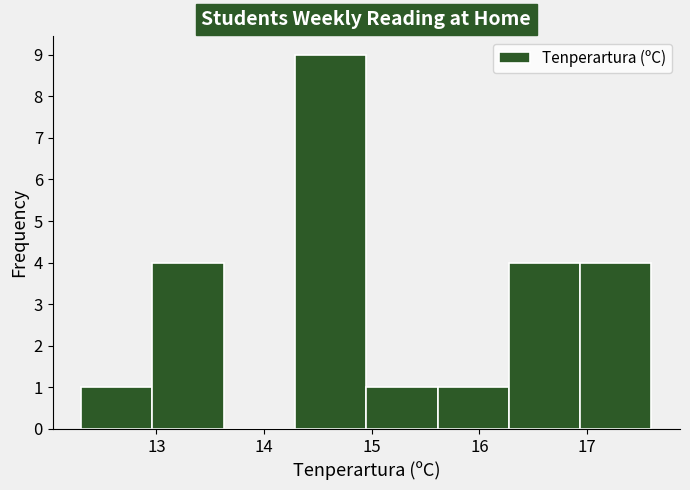

What is the height of the bar covering 15.0 to 15.6 on the x-axis? Neither the bar edges nor the heights are printed on the chart, so give them approximately, as read against the axes.

1